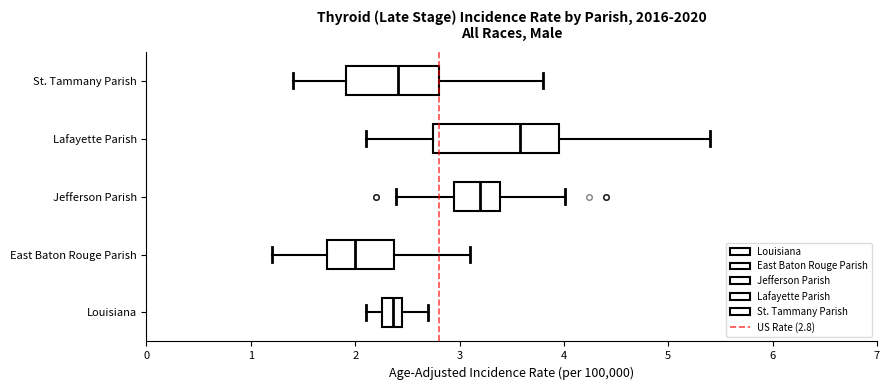

Reading bottom to top, transcribe this box plot: for each box, give where its median line is, the range the box spans, and where its two whiskers end, as read against the x-axis. The values are not printed on the chart, so give them approximately, as read against the axis.

Louisiana: median 2.4, box 2.3 to 2.5, whiskers 2.1 to 2.7
East Baton Rouge Parish: median 2.0, box 1.7 to 2.4, whiskers 1.2 to 3.1
Jefferson Parish: median 3.2, box 2.9 to 3.4, whiskers 2.4 to 4.0
Lafayette Parish: median 3.6, box 2.7 to 4.0, whiskers 2.1 to 5.4
St. Tammany Parish: median 2.4, box 1.9 to 2.8, whiskers 1.4 to 3.8